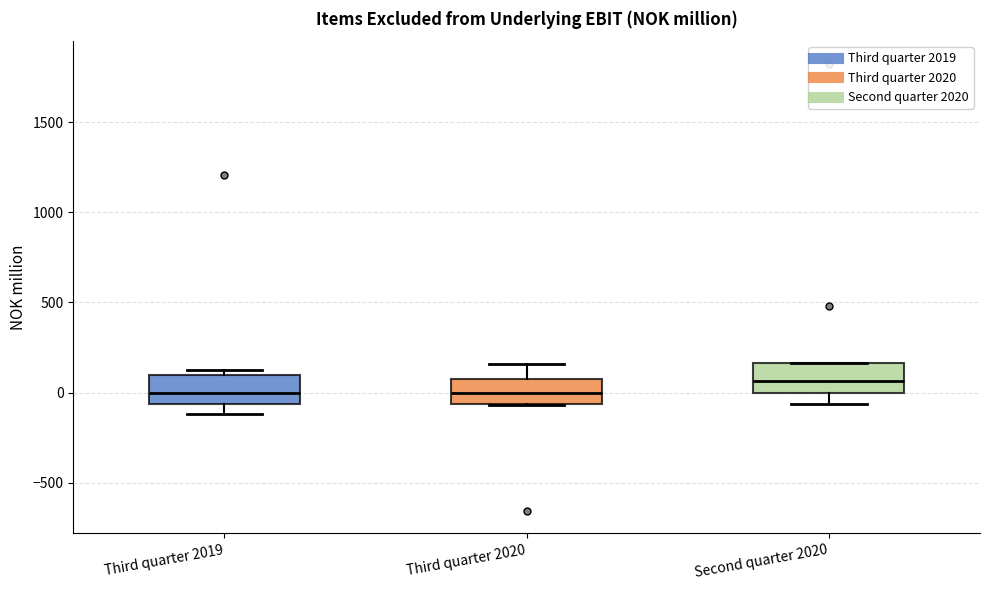

Reading left to right, read every box against the y-axis: the position of its median line, the range the box covers, and the ends of its whiskers. The values are not printed on the chart, so give them approximately, as read against the axis.

Third quarter 2019: median 0, box -50 to 100, whiskers -100 to 100 (just above the box's upper edge)
Third quarter 2020: median 0, box -50 to 100, whiskers -50 to 150
Second quarter 2020: median 50, box 0 to 150, whiskers -50 to 150